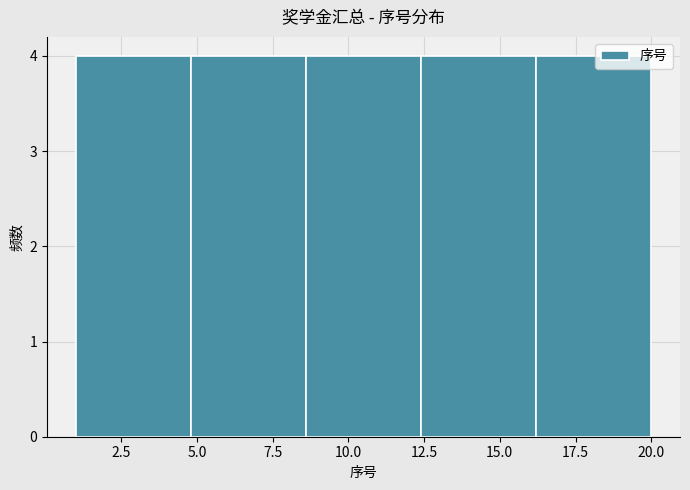

How tall is the bar that spans 1.0 to 4.8 on the x-axis? Neither the bar edges nor the heights are printed on the chart, so give them approximately, as read against the axes.

4